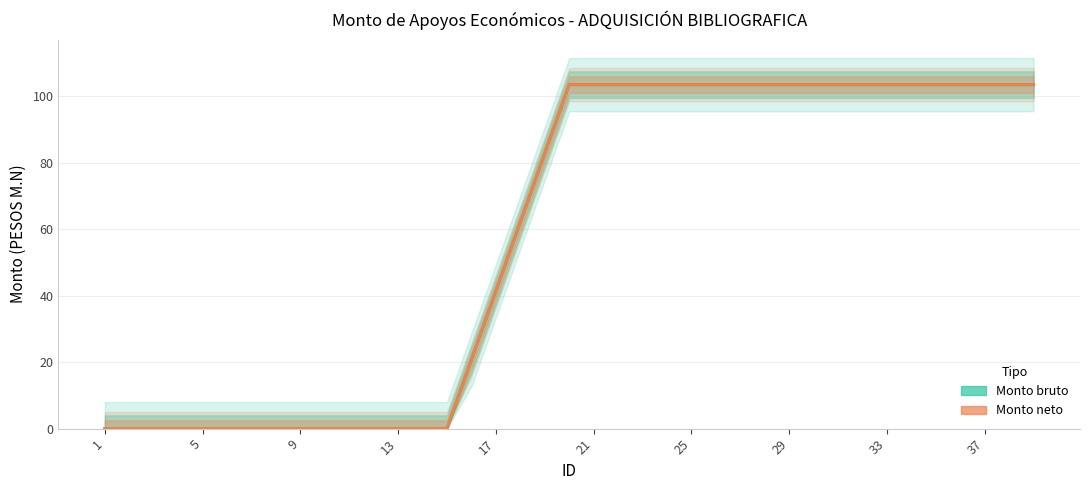

Does the chart have visible grid lines?

Yes